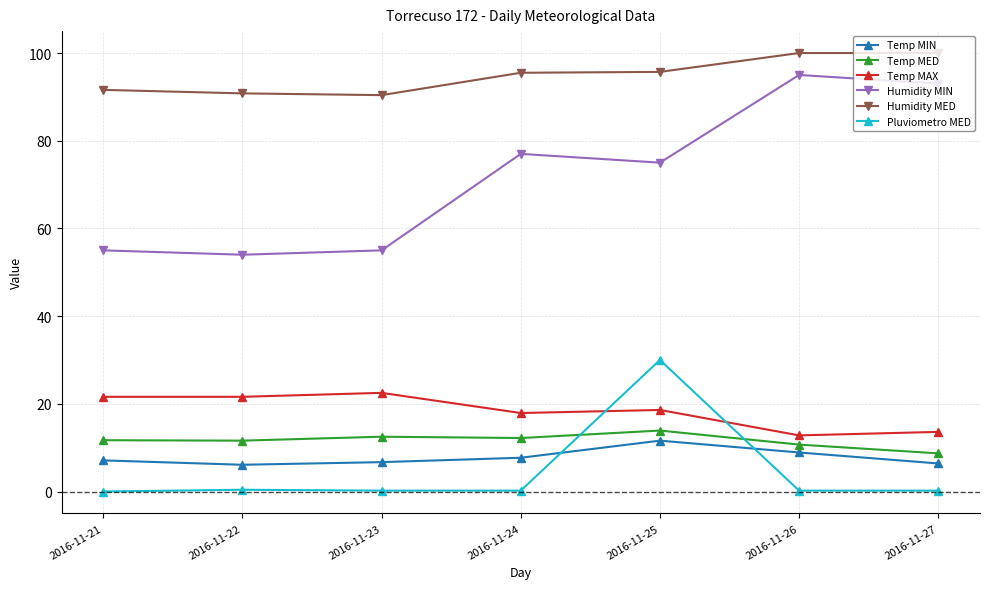

How many series are shown in this chart?

6